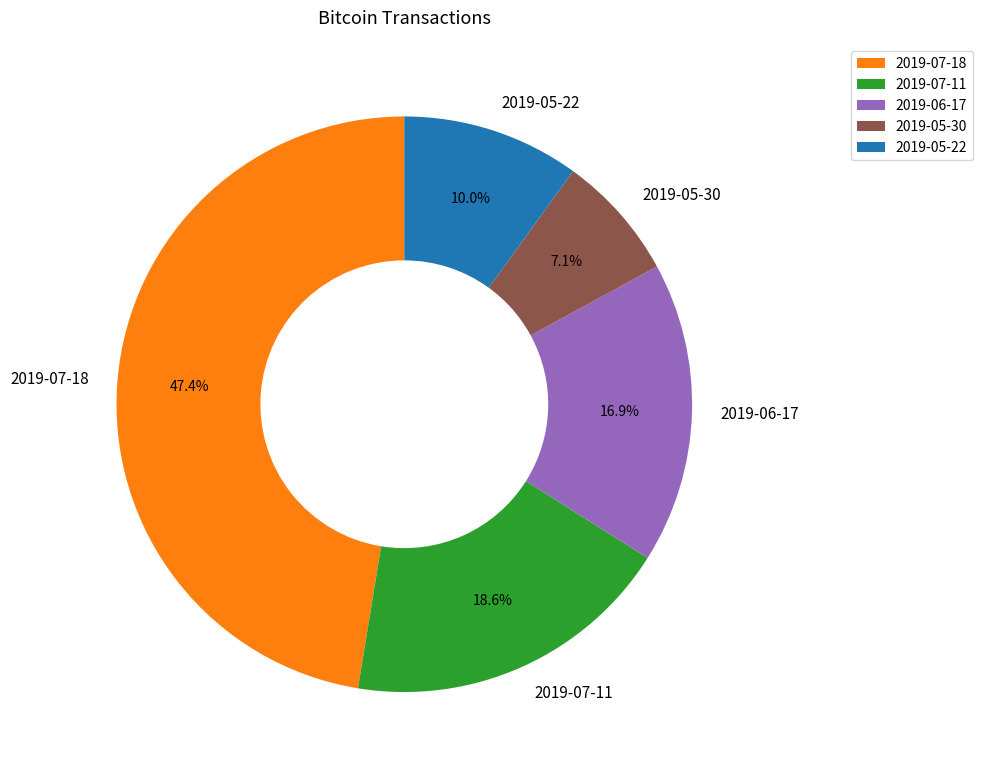

Count the number of slices in the pie.

5